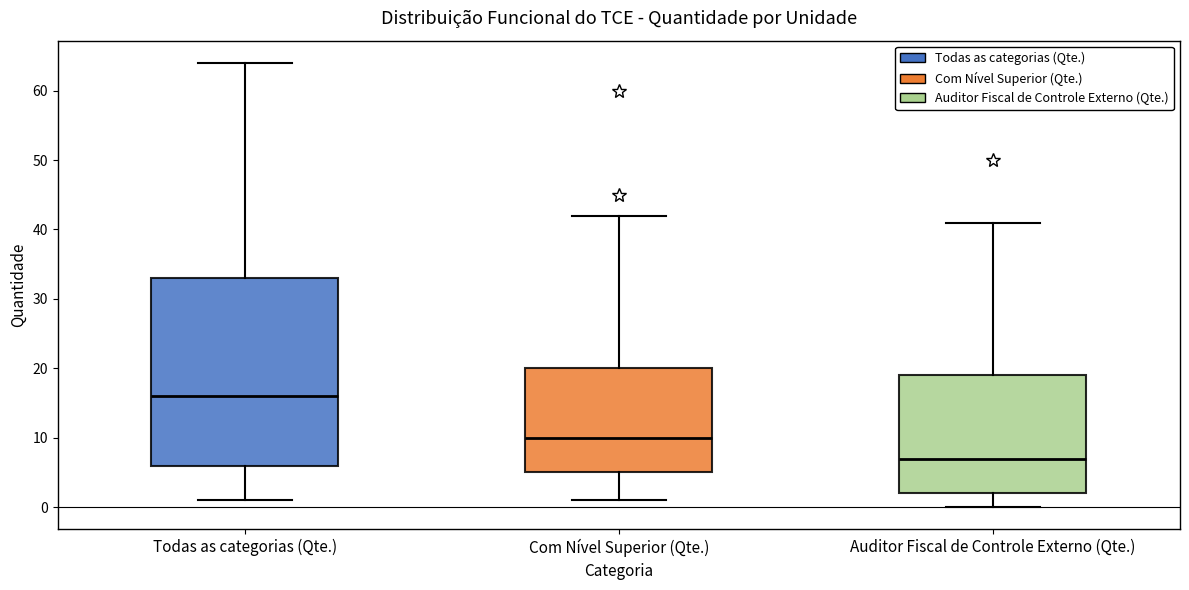

Which box is the tallest, from its lower edge to its upper edge?

Todas as categorias (Qte.)